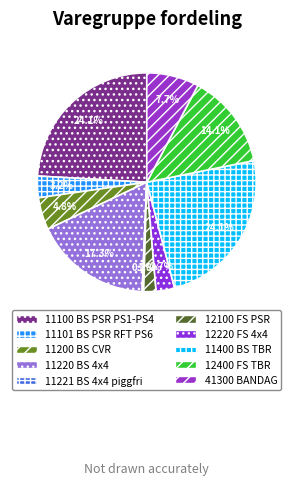

How many segments does this pie chart have?

10